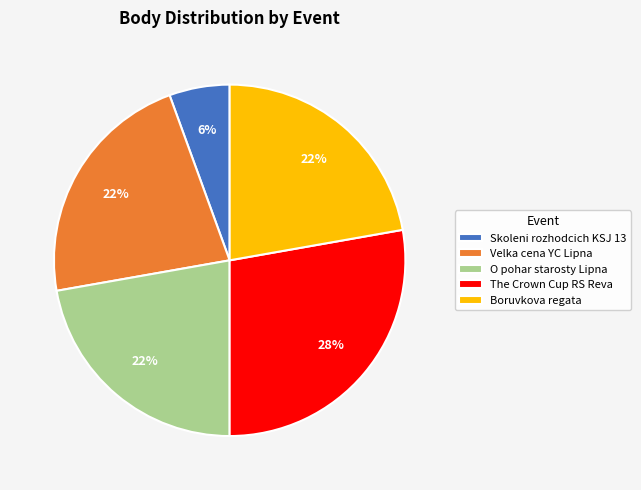

True or false: Boruvkova regata accounts for 10% of the total.

False